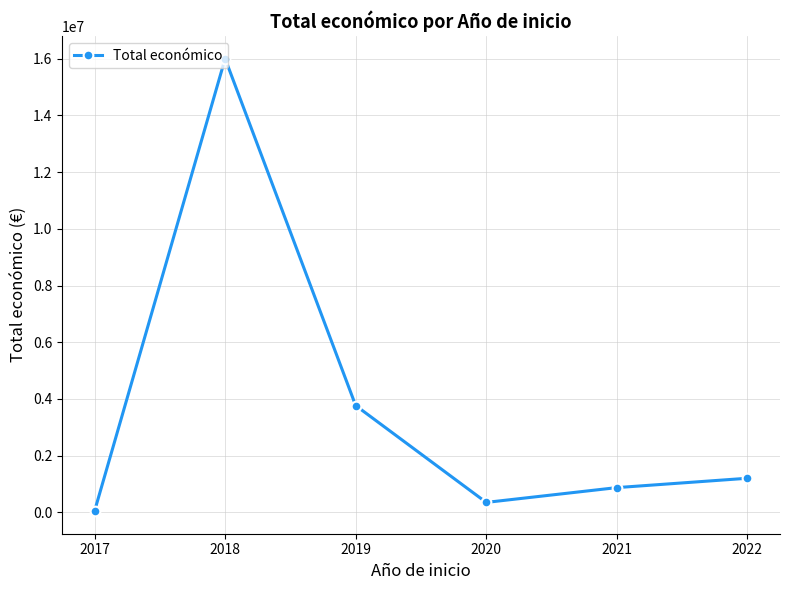

Reading left to right, extract all data points from this chart.

42072	16005849	3766269	348843	870728	1200932